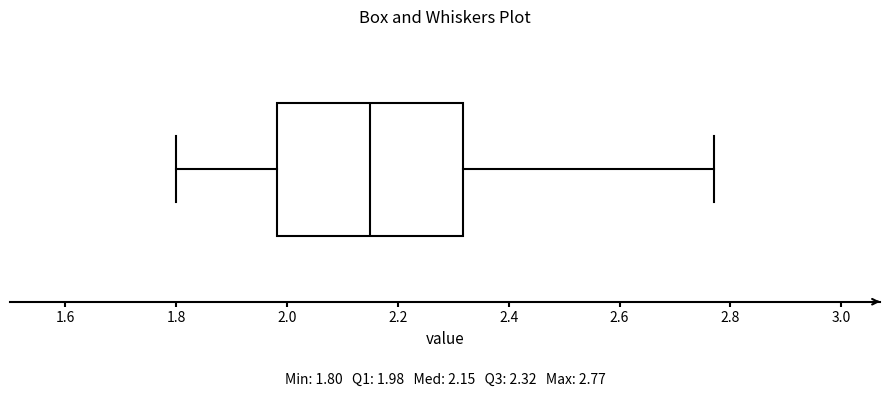

Read this box plot against the x-axis: the position of the median line, the range covered by the box, and the ends of both whiskers. The values are not printed on the chart, so give them approximately, as read against the axis.

median 2.16, box 1.98 to 2.32, whiskers 1.80 to 2.78